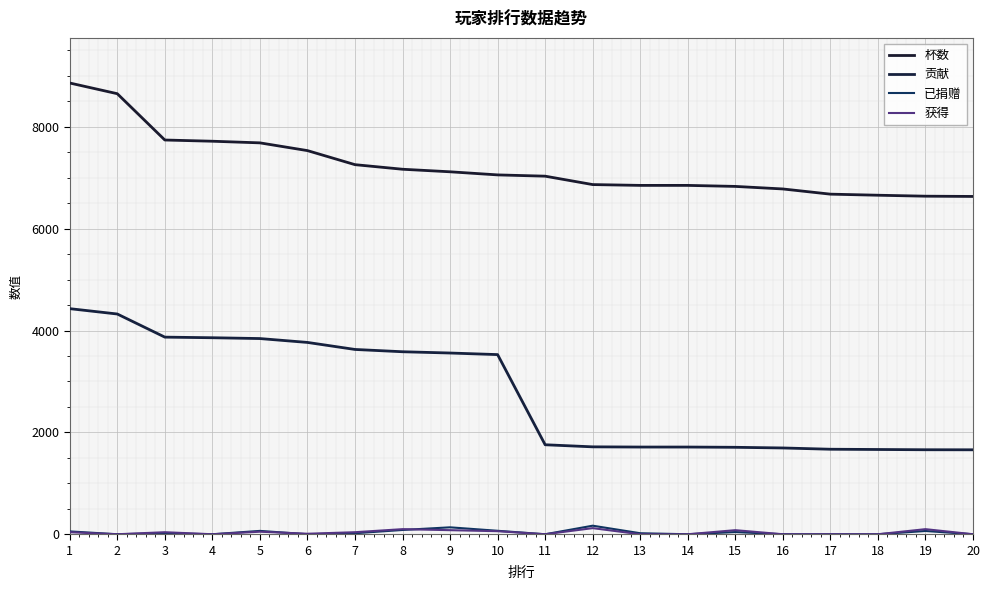

True or false: 杯数 and 已捐赠 intersect in this chart.

False